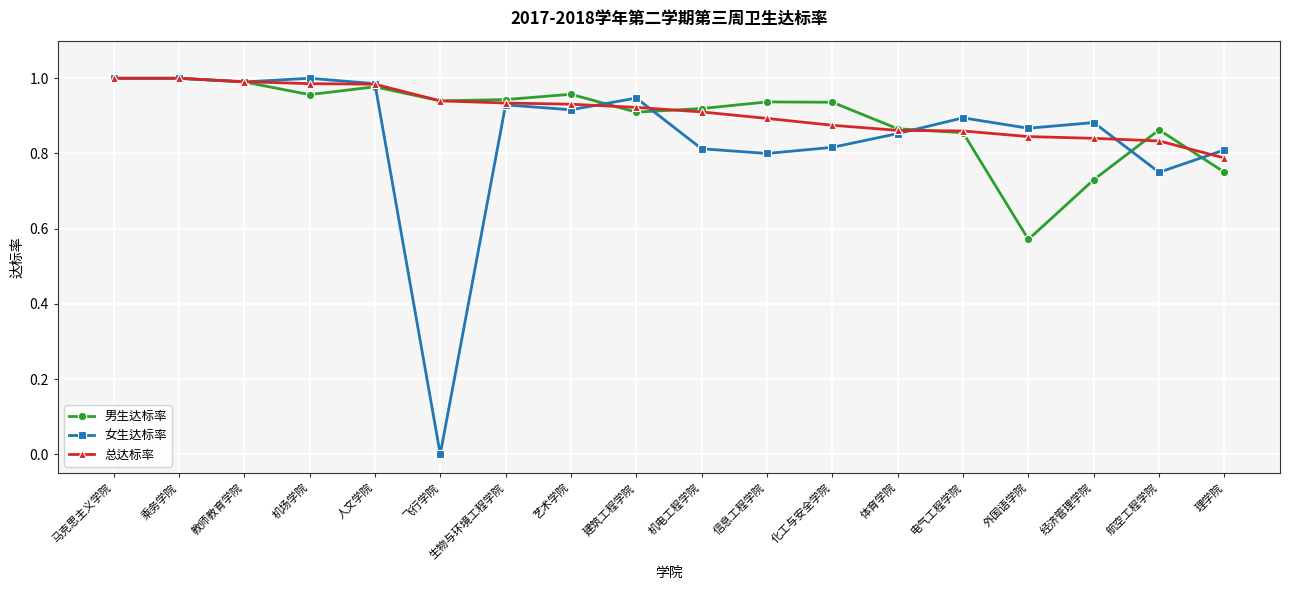

What is the sum of the 女生达标率 values at 生物与环境工程学院 and 外国语学院?

1.8